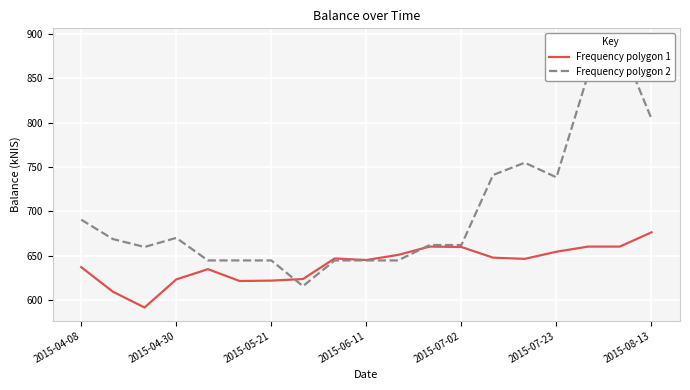

The Frequency polygon 1 series shows 239.7 at 2015-08-13. True or false?

False